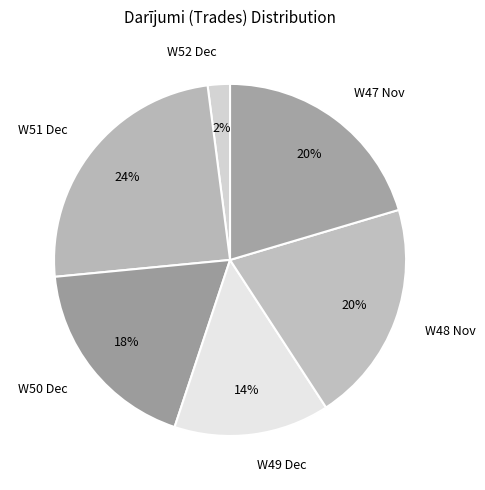

What is the smallest slice in the pie chart?

W52 Dec